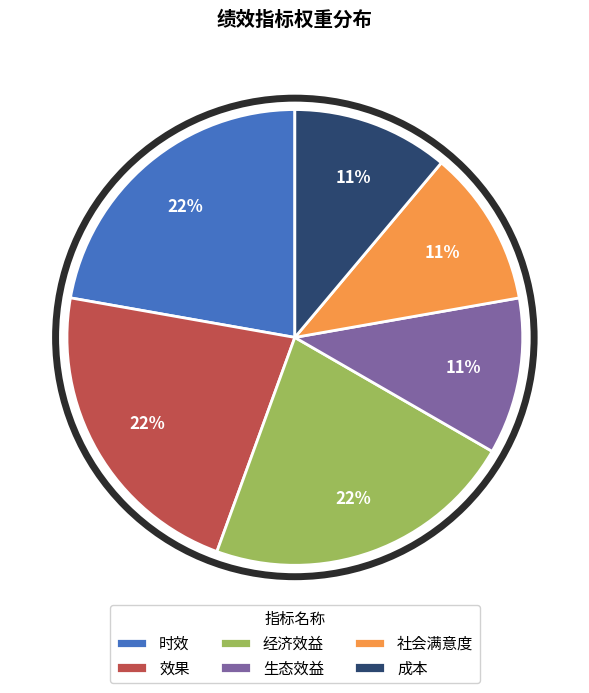

Is 时效 the majority of the pie?

No